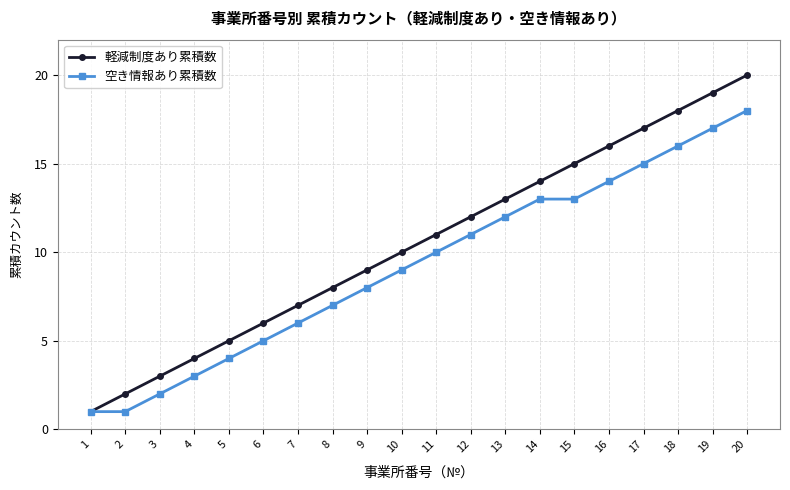

What are all the series names shown in the legend?

軽減制度あり累積数, 空き情報あり累積数